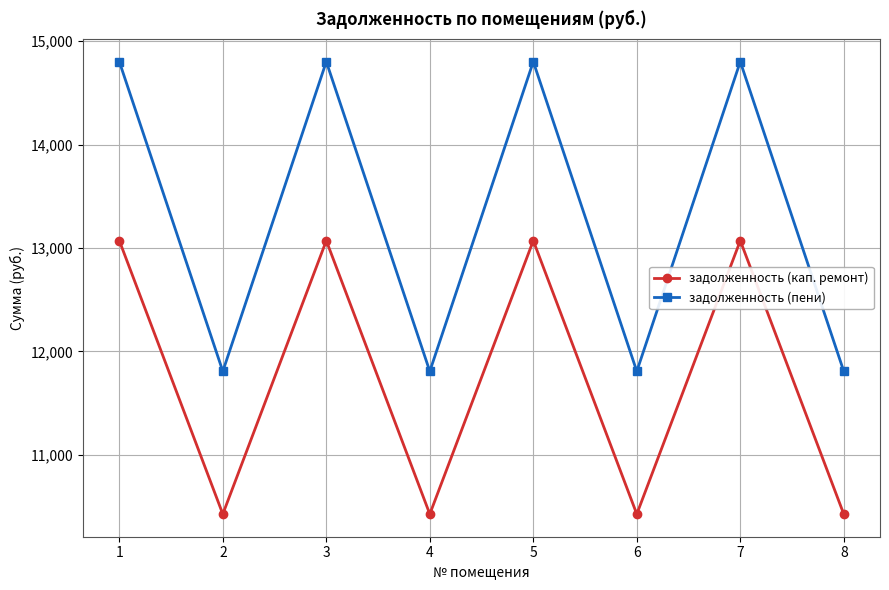

At which category does задолженность (пени) reach its first local valley?

2